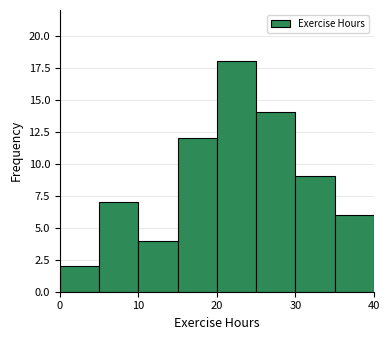

What is the height of the bar covering 35 to 40 on the x-axis? The values are not printed on the chart, so give them approximately, as read against the axis.

6